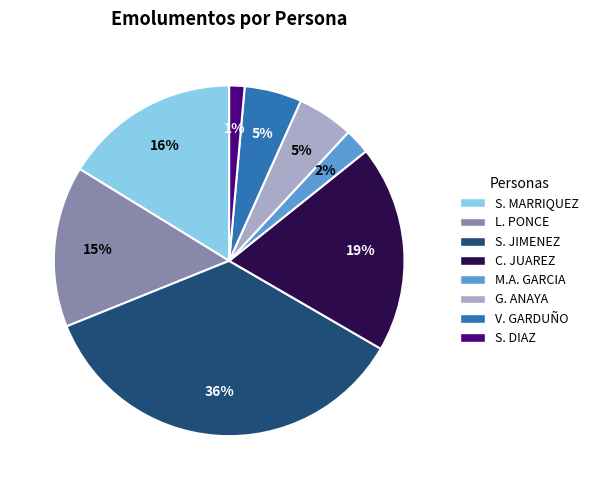

Is it true that S. JIMENEZ is 44% of the pie?

False